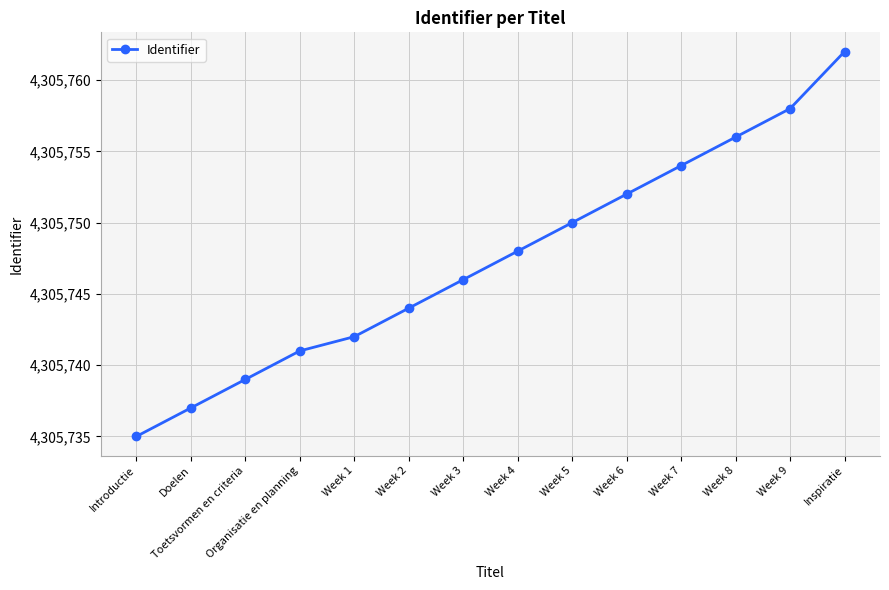

What value does the data have at Week 5, to the nearest 10?

4305750